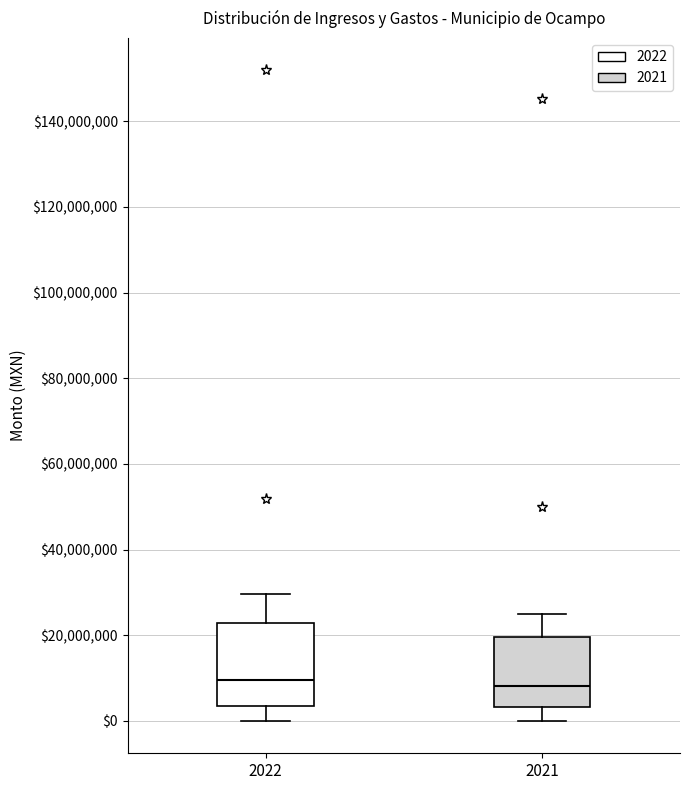

Where is the lower edge of the box at x = 2021 on the y-axis? The values are not printed on the chart, so give them approximately, as read against the axis.

4000000